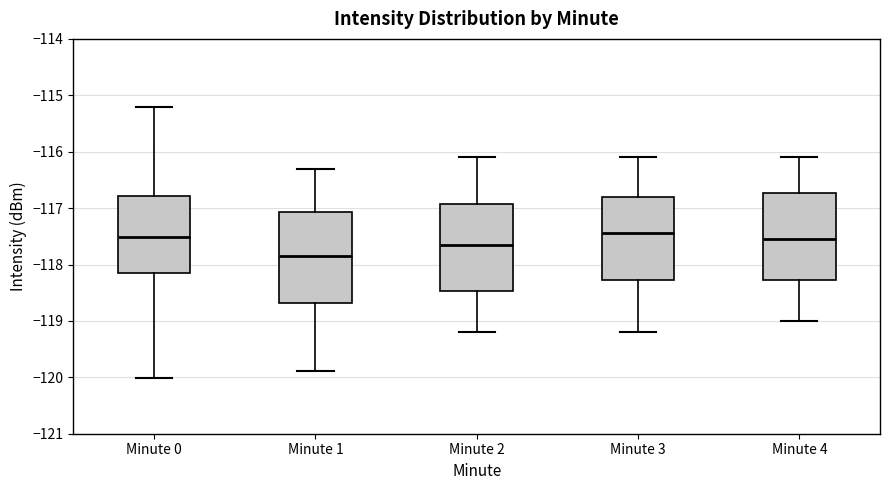

Reading left to right, transcribe this box plot: for each box, give where its median line is, the range the box spans, and where its two whiskers end, as read against the y-axis. The values are not printed on the chart, so give them approximately, as read against the axis.

Minute 0: median -117.5, box -118.2 to -116.8, whiskers -120.0 to -115.2
Minute 1: median -117.8, box -118.7 to -117.1, whiskers -119.9 to -116.3
Minute 2: median -117.6, box -118.5 to -116.9, whiskers -119.2 to -116.1
Minute 3: median -117.4, box -118.3 to -116.8, whiskers -119.2 to -116.1
Minute 4: median -117.5, box -118.3 to -116.7, whiskers -119.0 to -116.1